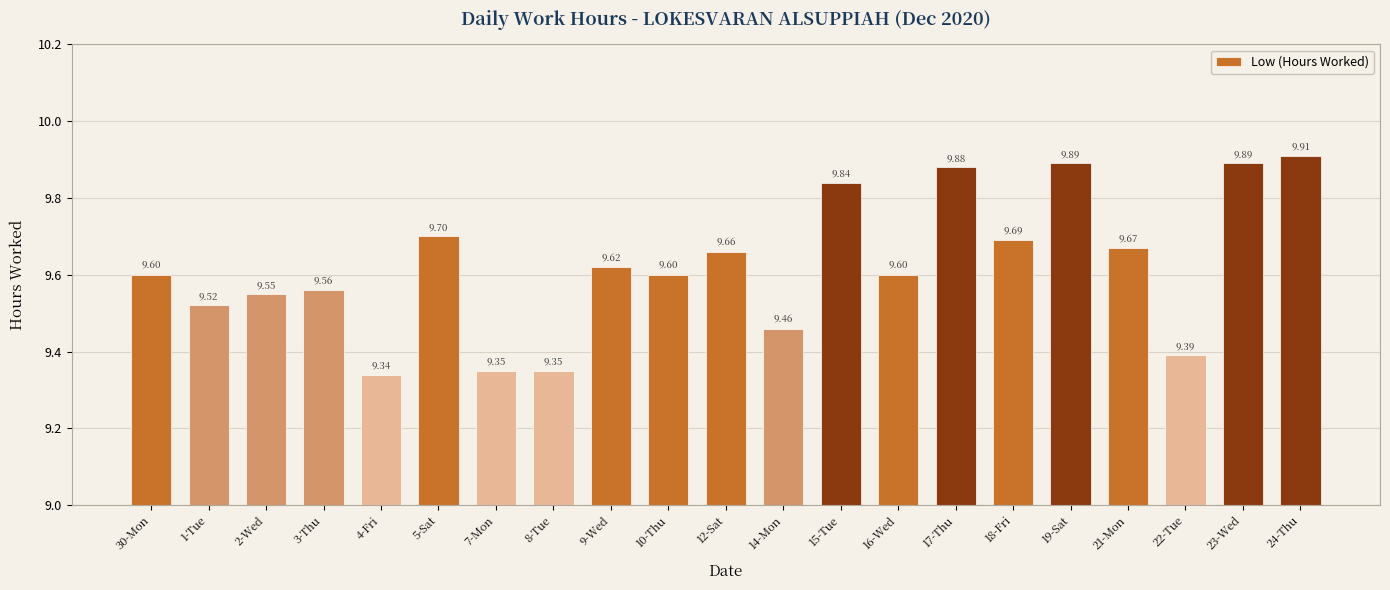

What is the difference between the maximum and minimum values?

0.6